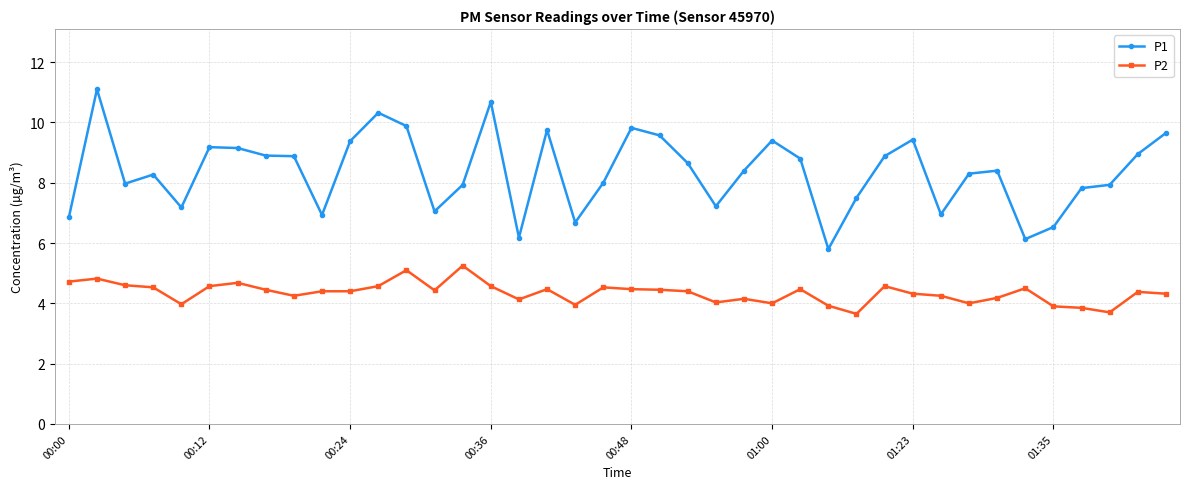

True or false: P1 has more than 2 interior local peaks.

True